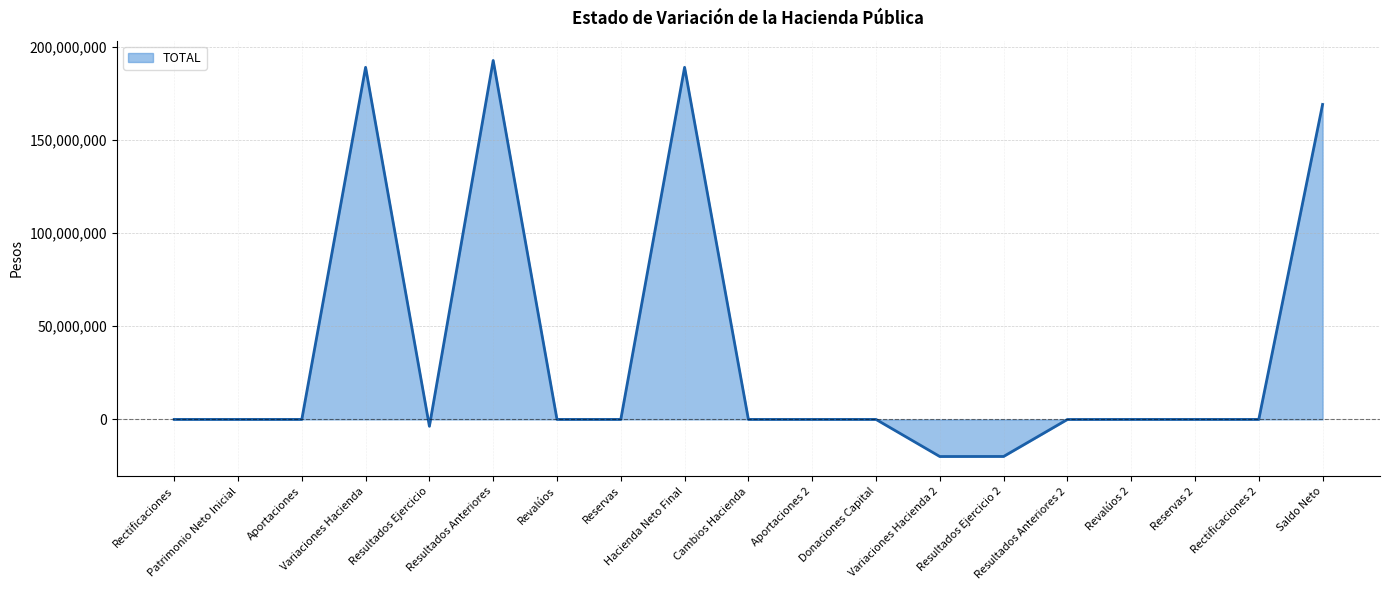

What is the maximum value shown in the chart?

192697924.6